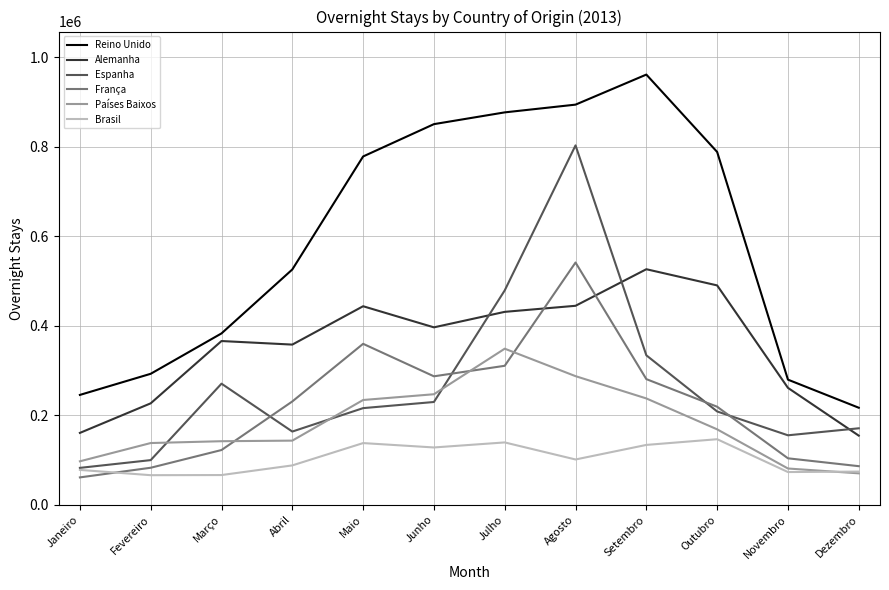

Does the chart display data point markers on the line(s)?

No